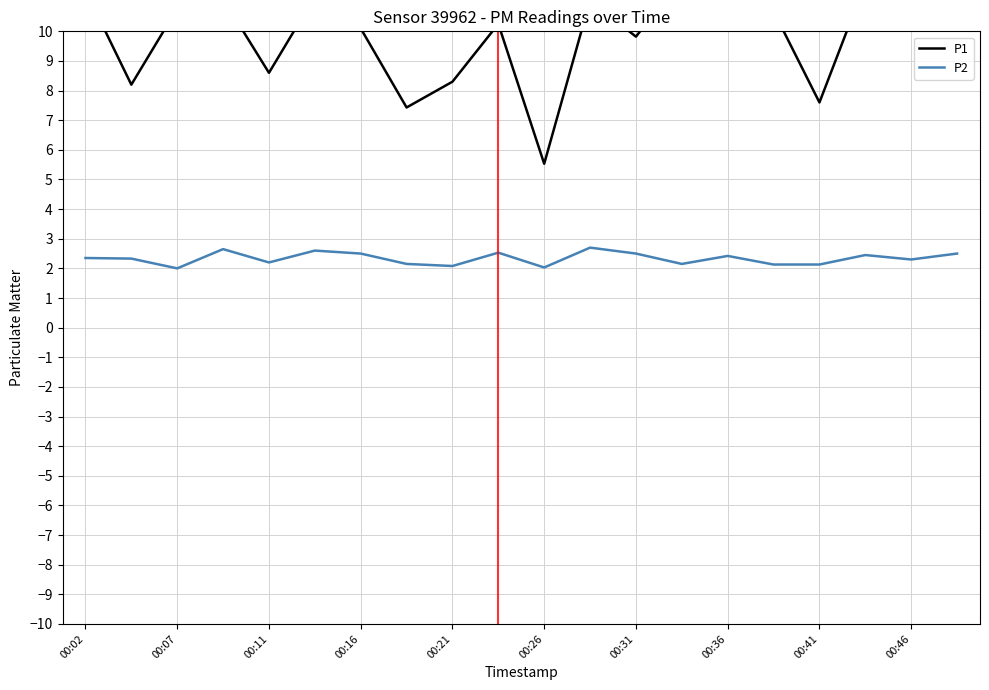

True or false: P2 and P1 cross at least once.

False